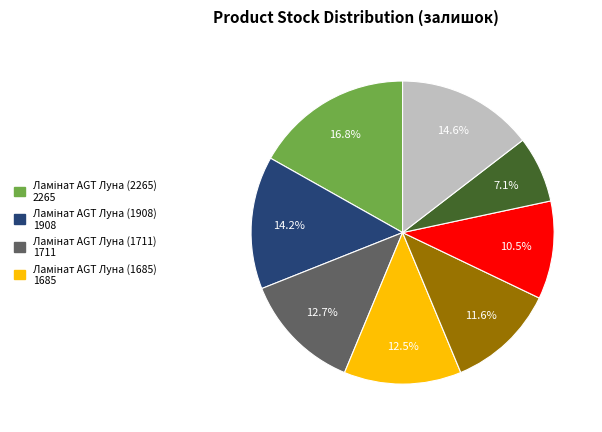

To the nearest percent, what is the difference between the largest and smallest slice percentages?

10%